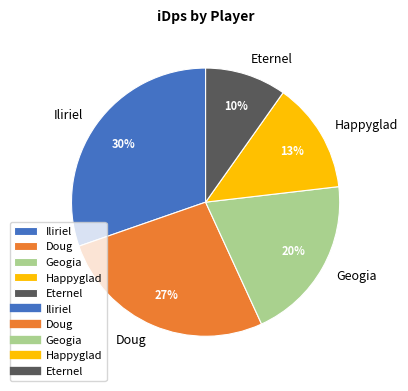

How many segments does this pie chart have?

5